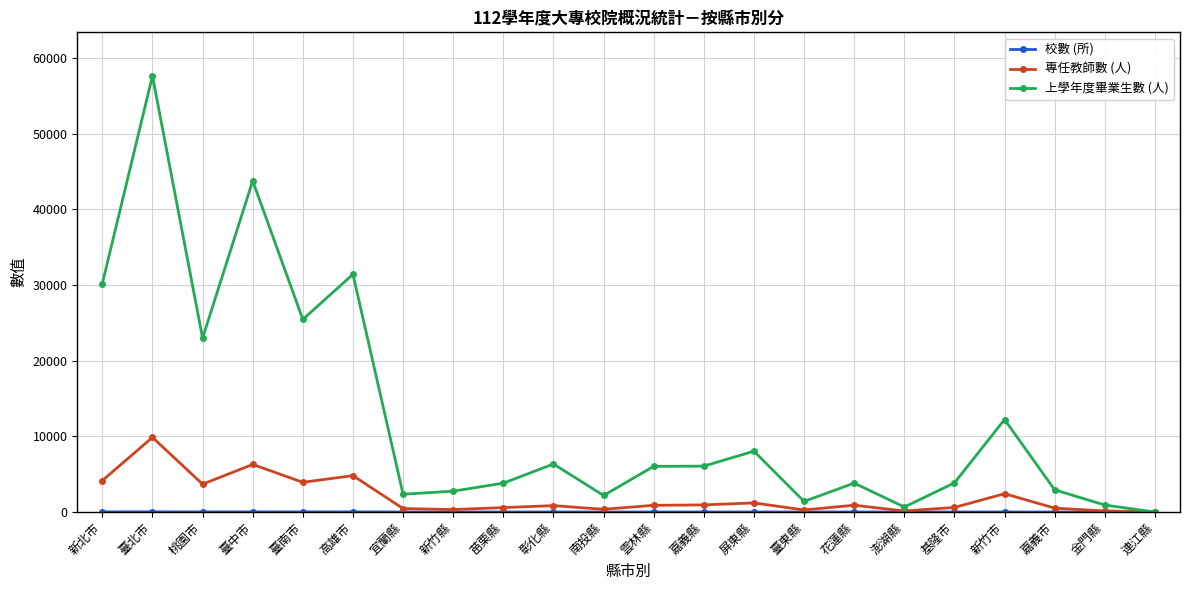

What is the value of the 上學年度畢業生數 (人) point at the 5th from the left?

25457